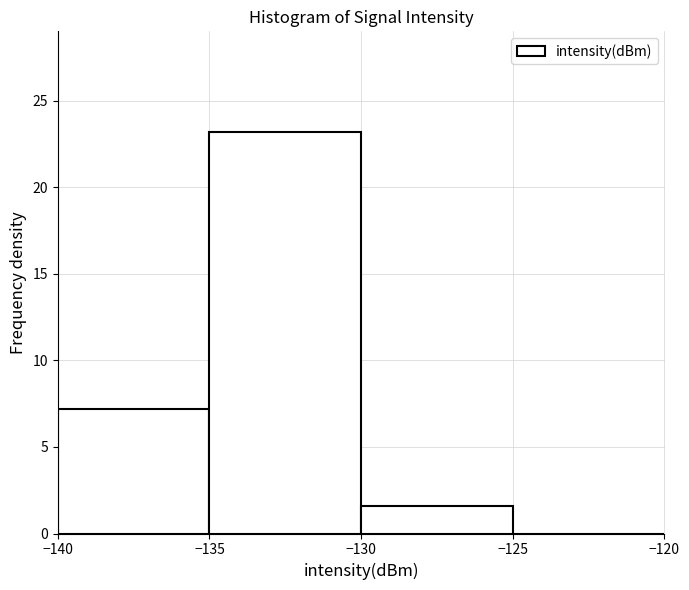

Reading left to right, transcribe this chart: for each bar, give the range it covers on the x-axis and its height. The values are not printed on the chart, so give them approximately, as read against the axis.

-140 to -135: 7.0
-135 to -130: 23.0
-130 to -125: 1.5
-125 to -120: 0